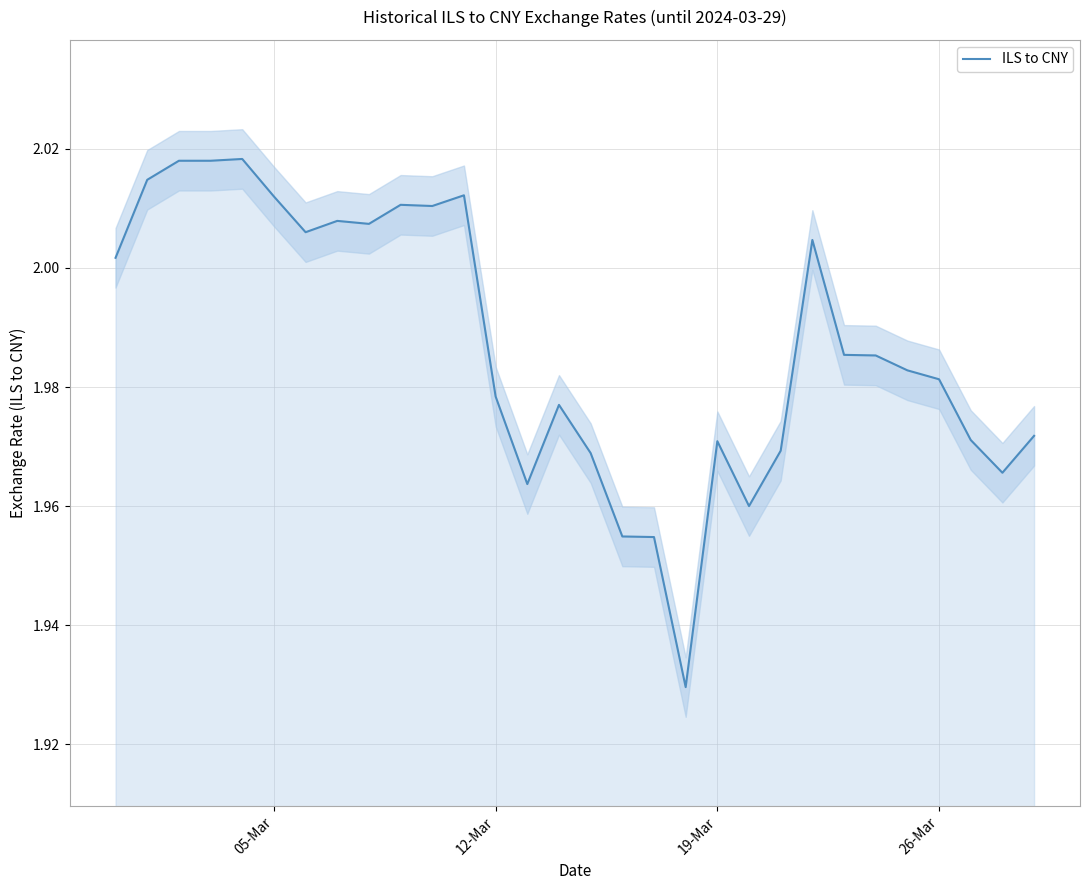

What is the value of the 29th point from the left?

2.0